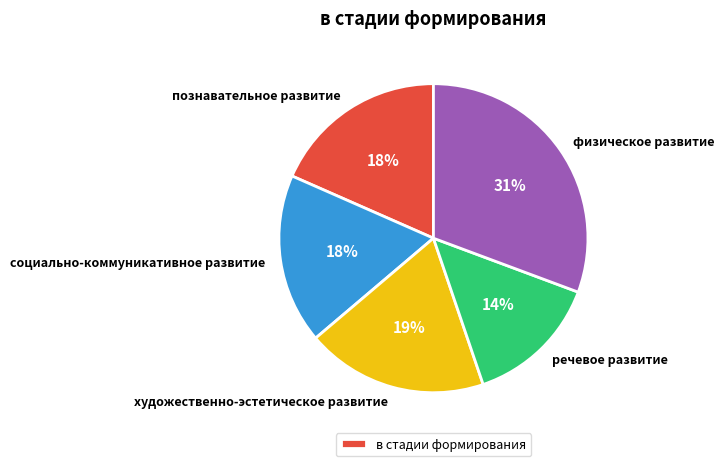

To the nearest percent, what is the average slice percentage?

20%